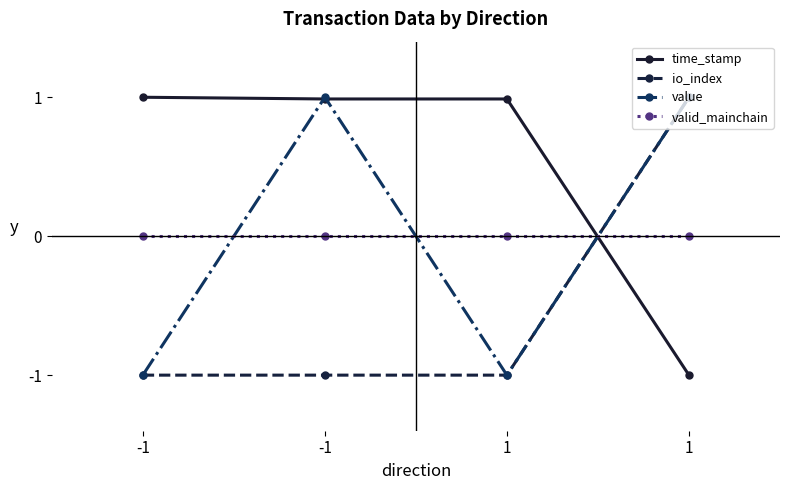

What are all the series names shown in the legend?

time_stamp, io_index, value, valid_mainchain